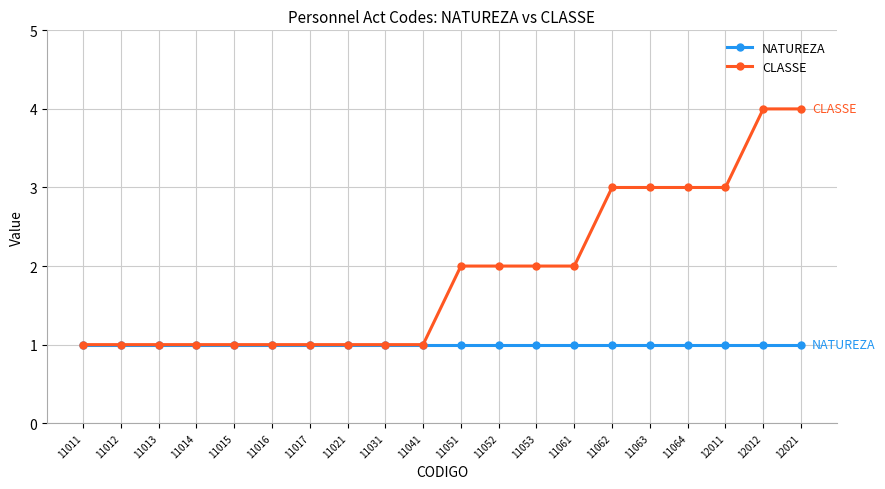

Between 11041 and 11052, which series saw the biggest shift?

CLASSE